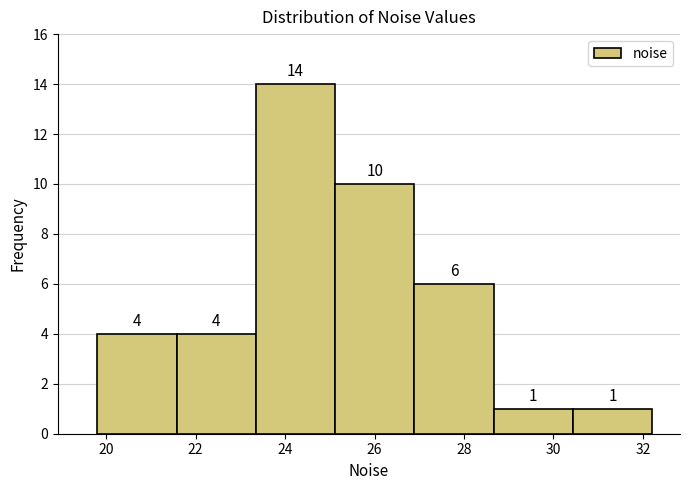

Which range on the x-axis has the tallest bar?

23.4 to 25.2